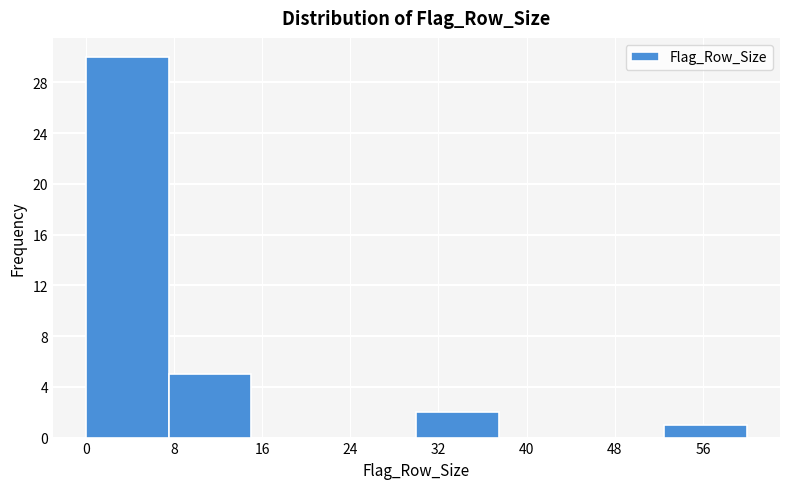

What is the height of the bar covering 0.0 to 7.5 on the x-axis? Neither the bar edges nor the heights are printed on the chart, so give them approximately, as read against the axes.

30